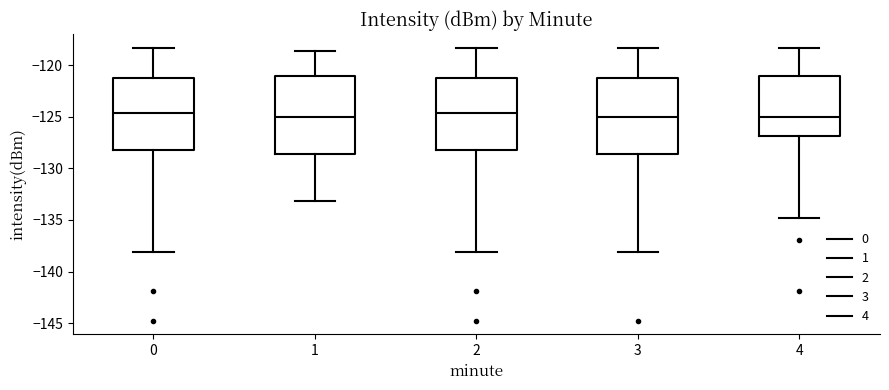

Reading left to right, transcribe this box plot: for each box, give where its median line is, the range the box spans, and where its two whiskers end, as read against the y-axis. The values are not printed on the chart, so give them approximately, as read against the axis.

0: median -124.5, box -128.0 to -121.5, whiskers -138.0 to -118.5
1: median -125.0, box -128.5 to -121.0, whiskers -133.0 to -118.5
2: median -124.5, box -128.0 to -121.5, whiskers -138.0 to -118.5
3: median -125.0, box -128.5 to -121.5, whiskers -138.0 to -118.5
4: median -125.0, box -127.0 to -121.0, whiskers -135.0 to -118.5